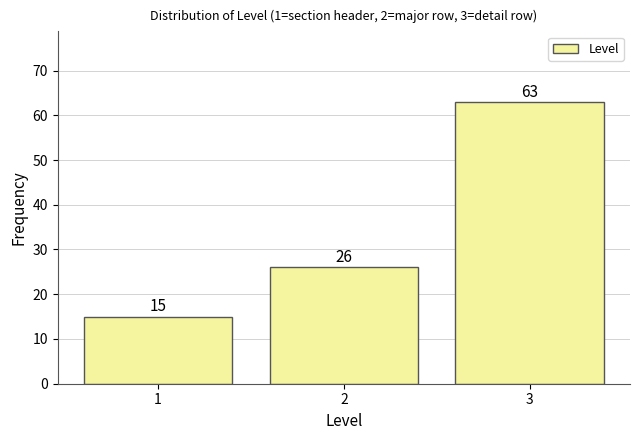

Reading right to left, list all the values displayed in this chart.

3=63	2=26	1=15